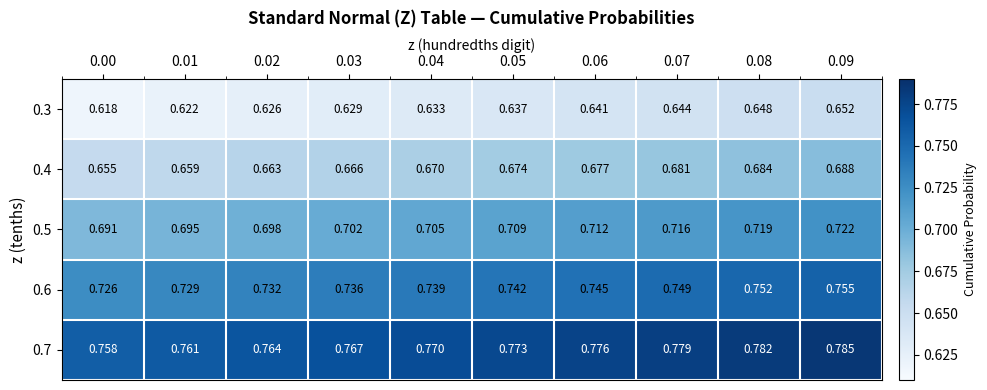

Which series changed the most between 0.01 and 0.09?

0.3